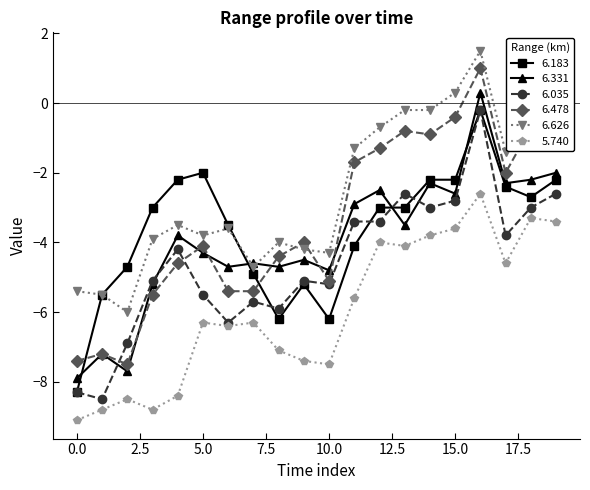

Which series has the largest total across all categories?

6.626